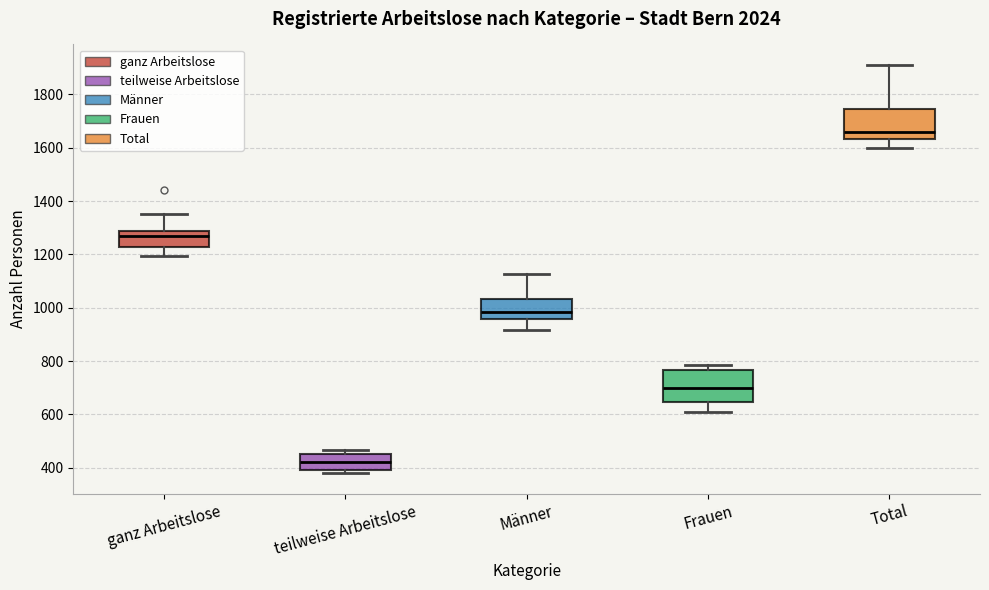

Reading left to right, read every box against the y-axis: the position of its median line, the range the box covers, and the ends of its whiskers. The values are not printed on the chart, so give them approximately, as read against the axis.

ganz Arbeitslose: median 1260, box 1220 to 1280, whiskers 1200 to 1360
teilweise Arbeitslose: median 420, box 400 to 460, whiskers 380 to 460 (just above the box's upper edge)
Männer: median 980, box 960 to 1040, whiskers 920 to 1120
Frauen: median 700, box 640 to 760, whiskers 600 to 780
Total: median 1660, box 1640 to 1740, whiskers 1600 to 1920